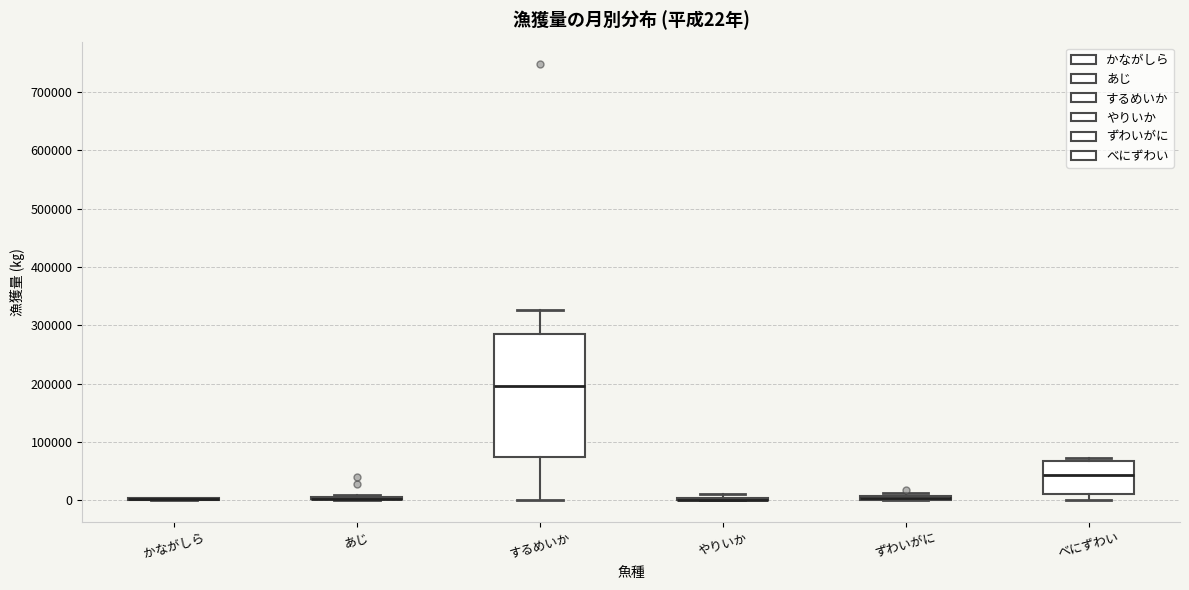

Which box is the tallest, from its lower edge to its upper edge?

するめいか